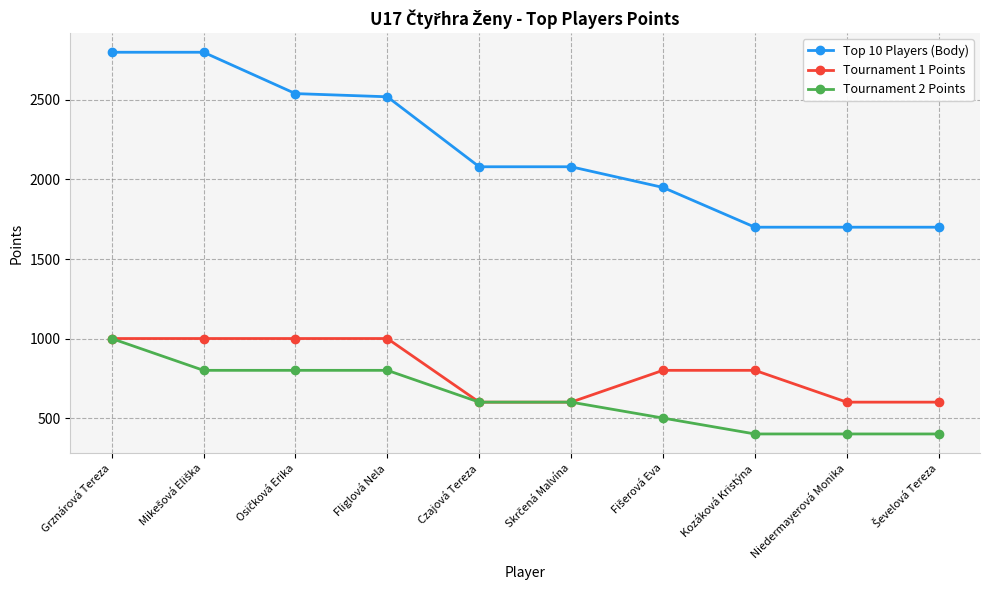

The Top 10 Players (Body) series shows 2314 at Kozáková Kristýna. True or false?

False